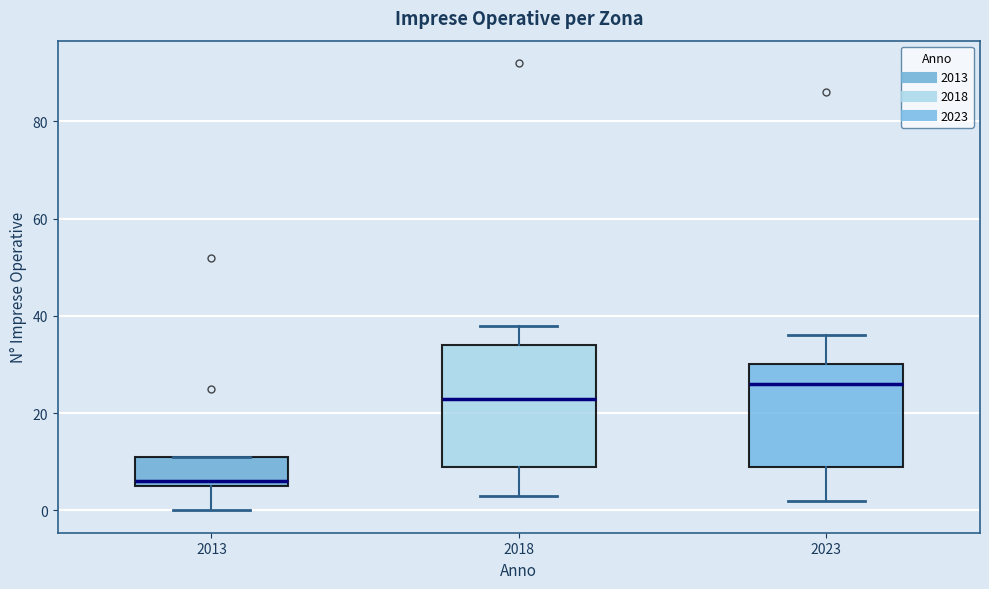

Where does the upper whisker of the box at x = 2023 end on the y-axis? The values are not printed on the chart, so give them approximately, as read against the axis.

36